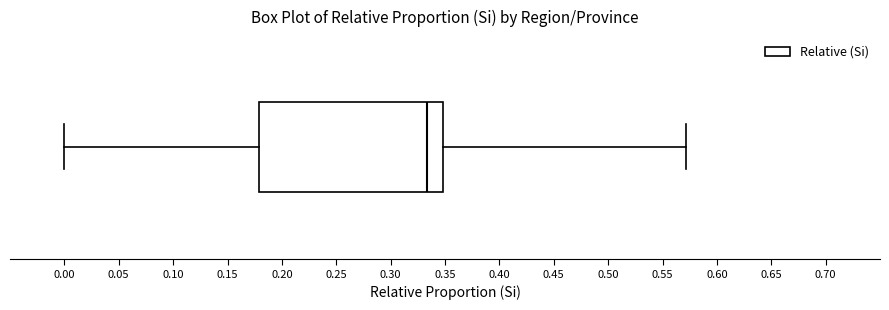

Transcribe this box plot: give where the median line is, the range the box spans, and where the two whiskers end, as read against the x-axis. The values are not printed on the chart, so give them approximately, as read against the axis.

median 0.335, box 0.180 to 0.350, whiskers 0.000 to 0.570